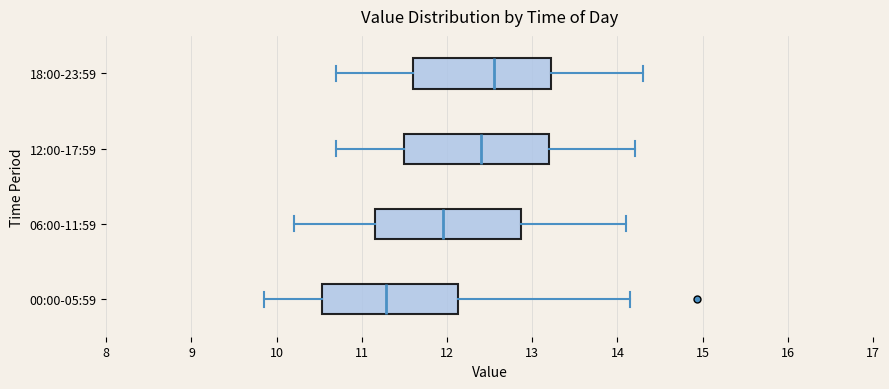

Reading bottom to top, transcribe this box plot: for each box, give where its median line is, the range the box spans, and where its two whiskers end, as read against the x-axis. The values are not printed on the chart, so give them approximately, as read against the axis.

00:00-05:59: median 11.3, box 10.5 to 12.1, whiskers 9.9 to 14.2
06:00-11:59: median 12.0, box 11.2 to 12.9, whiskers 10.2 to 14.1
12:00-17:59: median 12.4, box 11.5 to 13.2, whiskers 10.7 to 14.2
18:00-23:59: median 12.6, box 11.6 to 13.2, whiskers 10.7 to 14.3